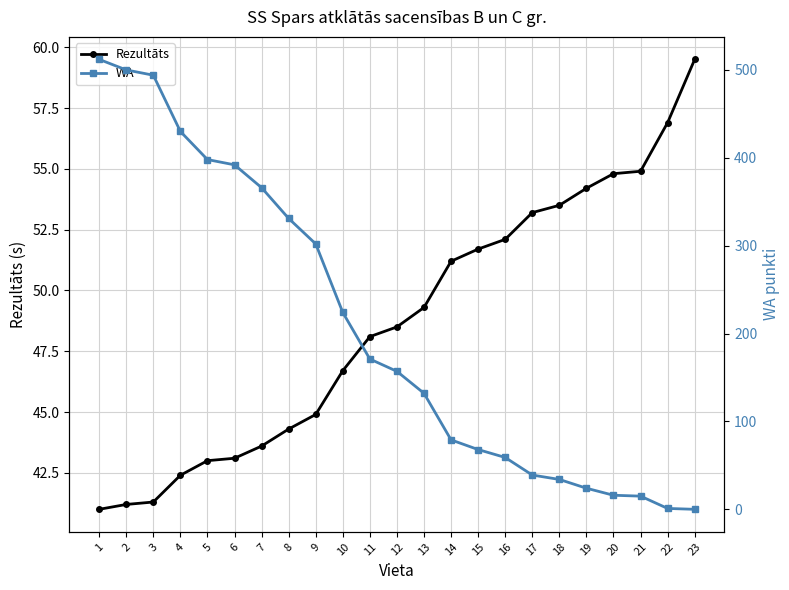

Where is Rezultāts nearest to the value 50?

13